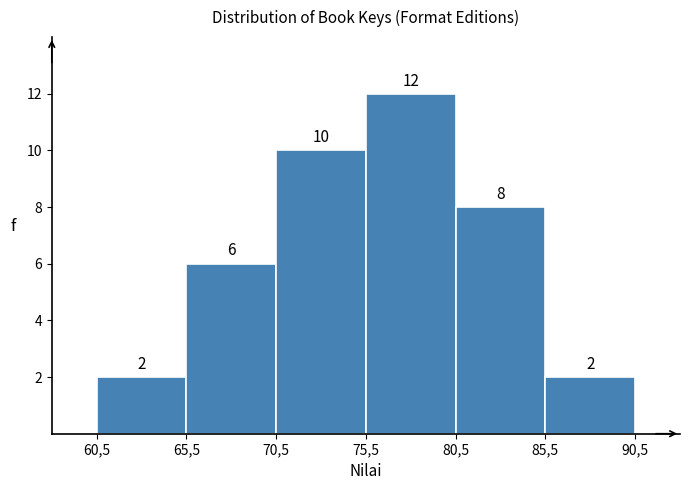

Reading left to right, list all the values displayed in this chart.

2	6	10	12	8	2